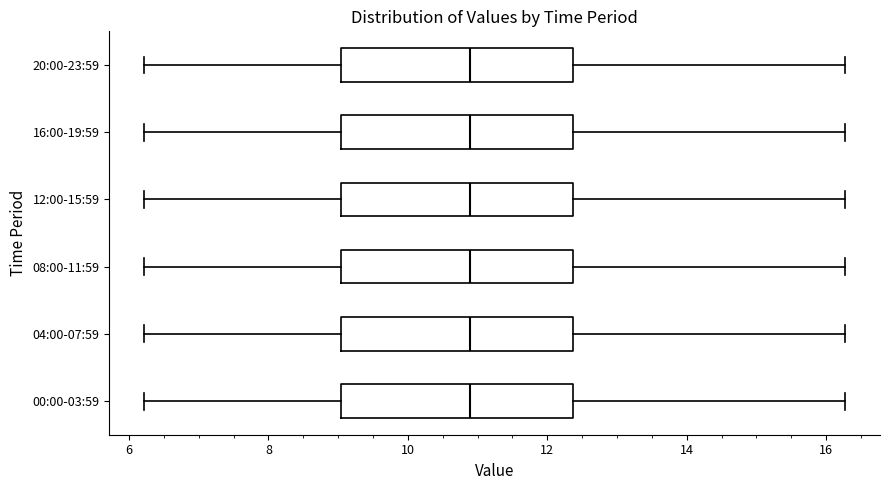

Reading bottom to top, read every box against the x-axis: the position of its median line, the range the box covers, and the ends of its whiskers. The values are not printed on the chart, so give them approximately, as read against the axis.

00:00-03:59: median 10.8, box 9.0 to 12.4, whiskers 6.2 to 16.2
04:00-07:59: median 10.8, box 9.0 to 12.4, whiskers 6.2 to 16.2
08:00-11:59: median 10.8, box 9.0 to 12.4, whiskers 6.2 to 16.2
12:00-15:59: median 10.8, box 9.0 to 12.4, whiskers 6.2 to 16.2
16:00-19:59: median 10.8, box 9.0 to 12.4, whiskers 6.2 to 16.2
20:00-23:59: median 10.8, box 9.0 to 12.4, whiskers 6.2 to 16.2